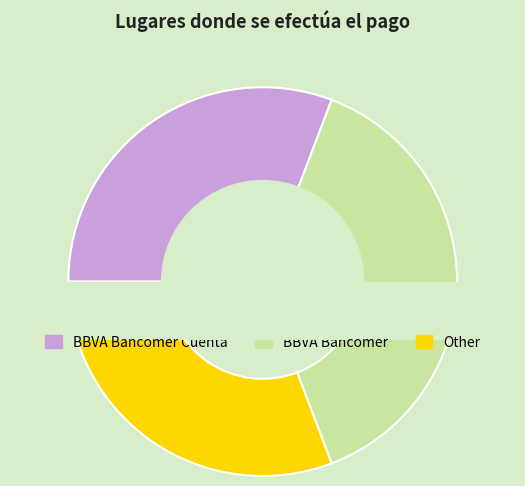

Does BBVA Bancomer Cuenta Número account for over 50% of the chart?

No